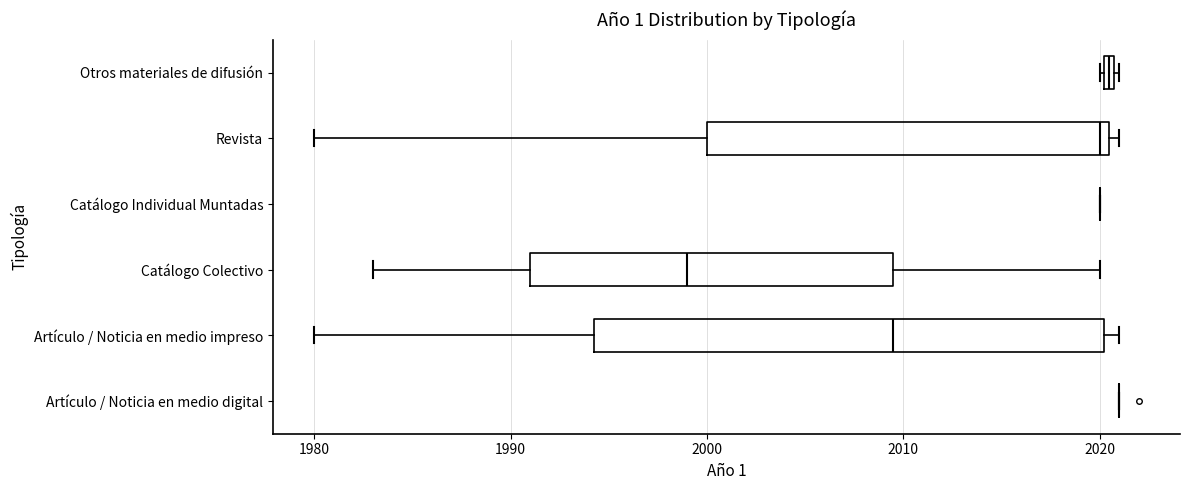

Where does the left whisker of the box for Catálogo Colectivo end on the x-axis? The values are not printed on the chart, so give them approximately, as read against the axis.

1983